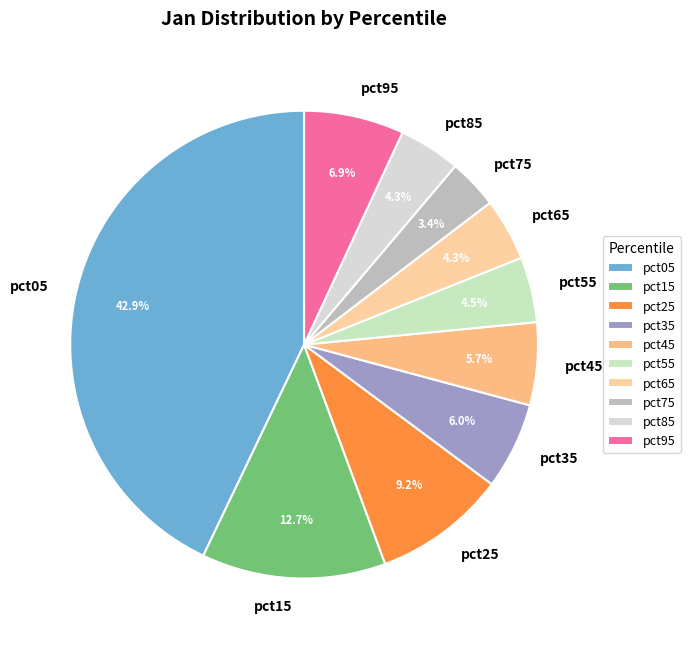

Does pct05 represent more than half of the total?

No